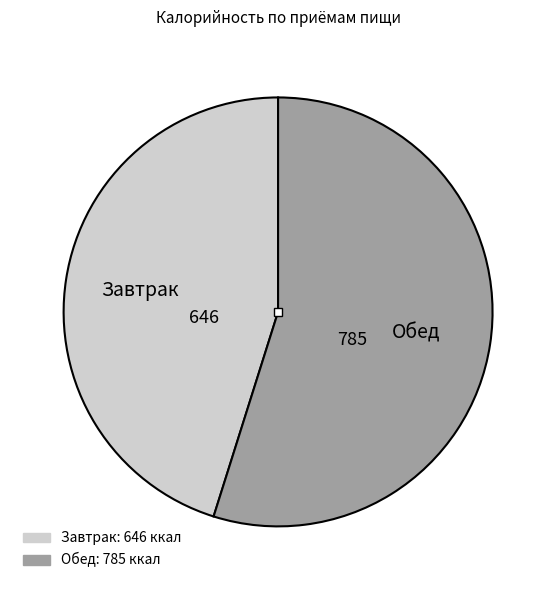

Is there any slice that represents more than half of the pie?

Yes